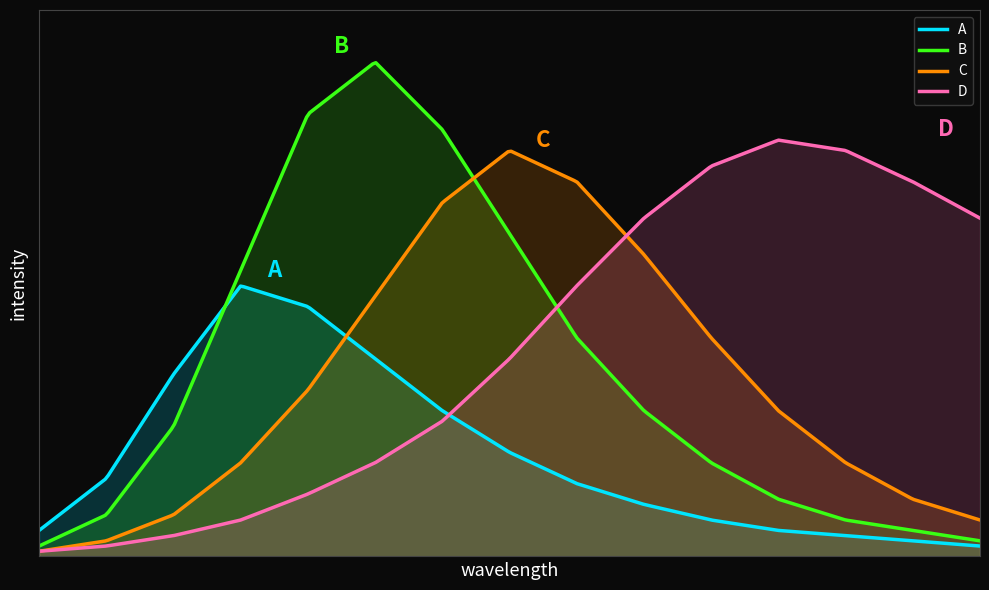

Reading right to left, transcribe all the data shown in this chart.

A: 15=0.0	14=0.0	13=0.0	12=0.1	11=0.1	10=0.1	9=0.1	8=0.2	7=0.3	6=0.4	5=0.5	4=0.5	3=0.3	2=0.1	1=0.1
B: 15=0.0	14=0.1	13=0.1	12=0.1	11=0.2	10=0.3	9=0.4	8=0.6	7=0.8	6=0.9	5=0.8	4=0.6	3=0.2	2=0.1	1=0.0
C: 15=0.1	14=0.1	13=0.2	12=0.3	11=0.4	10=0.6	9=0.7	8=0.8	7=0.7	6=0.5	5=0.3	4=0.2	3=0.1	2=0.0	1=0.0
D: 15=0.7	14=0.7	13=0.8	12=0.8	11=0.8	10=0.7	9=0.5	8=0.4	7=0.3	6=0.2	5=0.1	4=0.1	3=0.0	2=0.0	1=0.0